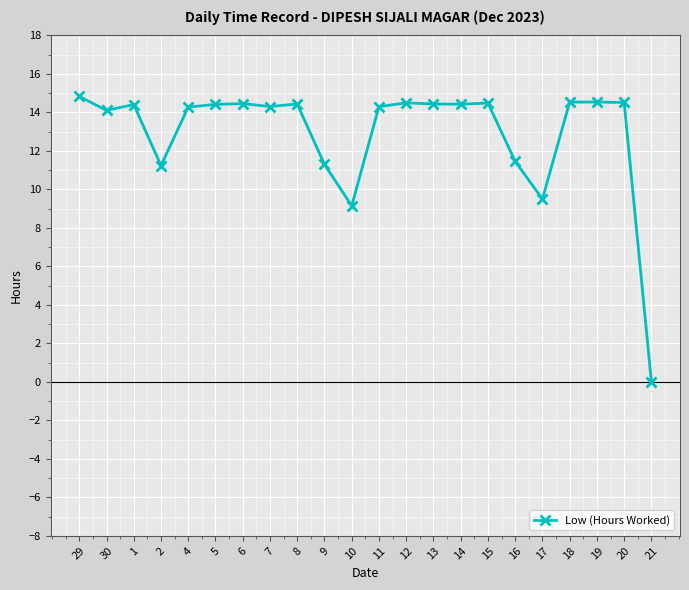

At which category does the data reach its first local peak?

1